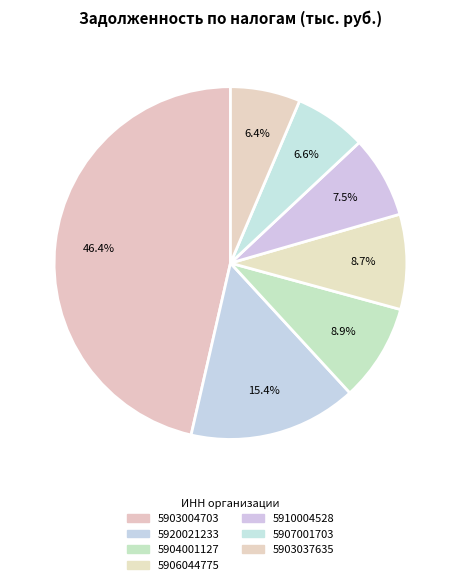

Does 5910004528 account for over 50% of the chart?

No